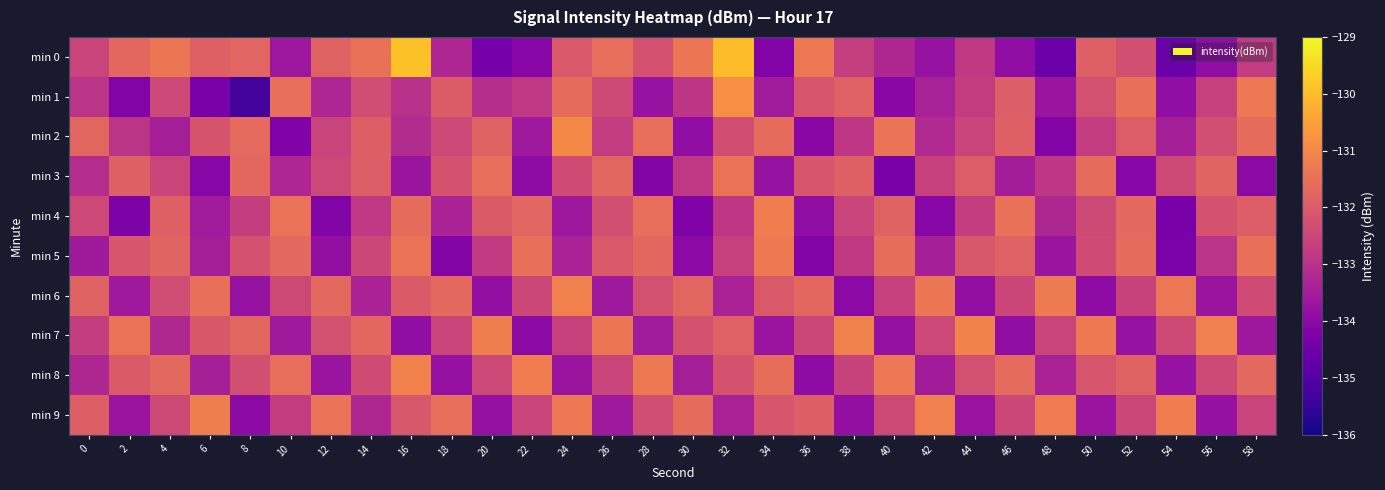

Reading left to right, list all the values displayed in this chart.

min 0: 0=-132.6	2=-131.7	4=-131.4	6=-131.9	8=-131.8	10=-133.7	12=-131.8	14=-131.5	16=-129.9	18=-133.3	20=-134.4	22=-134.1	24=-132.1	26=-131.6	28=-132.2	30=-131.4	32=-130.0	34=-134.2	36=-131.3	38=-132.7	40=-133.2	42=-133.8	44=-132.8	46=-133.9	48=-134.6	50=-131.9	52=-132.3	54=-134.6	56=-133.9	58=-132.8
min 1: 0=-132.9	2=-134.2	4=-132.5	6=-134.3	8=-135.2	10=-131.6	12=-133.3	14=-132.3	16=-133.0	18=-132.0	20=-133.1	22=-132.8	24=-131.6	26=-132.4	28=-133.8	30=-132.9	32=-130.9	34=-133.6	36=-132.2	38=-131.9	40=-134.0	42=-133.4	44=-132.7	46=-131.9	48=-133.7	50=-132.3	52=-131.5	54=-133.9	56=-132.6	58=-131.3
min 2: 0=-131.8	2=-132.9	4=-133.5	6=-132.2	8=-131.7	10=-134.2	12=-132.6	14=-131.9	16=-133.1	18=-132.4	20=-131.8	22=-133.6	24=-131.0	26=-132.7	28=-131.6	30=-133.9	32=-132.3	34=-131.6	36=-134.0	38=-132.9	40=-131.4	42=-133.2	44=-132.6	46=-131.9	48=-134.2	50=-132.7	52=-132.0	54=-133.4	56=-132.3	58=-131.6
min 3: 0=-133.1	2=-131.9	4=-132.5	6=-134.1	8=-131.7	10=-133.3	12=-132.5	14=-131.9	16=-133.7	18=-132.2	20=-131.6	22=-133.9	24=-132.4	26=-131.7	28=-134.1	30=-132.8	32=-131.5	34=-133.8	36=-132.1	38=-131.9	40=-134.3	42=-132.6	44=-132.0	46=-133.5	48=-132.9	50=-131.6	52=-134.1	54=-132.4	56=-131.8	58=-133.9
min 4: 0=-132.5	2=-134.2	4=-131.9	6=-133.6	8=-132.7	10=-131.5	12=-134.2	14=-132.8	16=-131.6	18=-133.4	20=-132.0	22=-131.8	24=-133.6	26=-132.3	28=-131.6	30=-134.2	32=-132.9	34=-131.2	36=-133.9	38=-132.6	40=-131.8	42=-134.1	44=-132.7	46=-131.5	48=-133.3	50=-132.4	52=-131.7	54=-134.3	56=-132.2	58=-132.0
min 5: 0=-133.6	2=-132.1	4=-131.8	6=-133.5	8=-132.2	10=-131.7	12=-133.8	14=-132.5	16=-131.5	18=-134.1	20=-132.8	22=-131.5	24=-133.4	26=-132.1	28=-131.7	30=-134.0	32=-132.6	34=-131.3	36=-134.2	38=-132.8	40=-131.6	42=-133.4	44=-132.1	46=-131.9	48=-133.7	50=-132.4	52=-131.6	54=-134.3	56=-133.0	58=-131.5
min 6: 0=-131.8	2=-133.6	4=-132.4	6=-131.5	8=-133.8	10=-132.4	12=-131.7	14=-133.4	16=-132.0	18=-131.7	20=-133.8	22=-132.5	24=-131.2	26=-133.6	28=-132.3	30=-131.7	32=-133.4	34=-132.1	36=-131.7	38=-134.0	40=-132.6	42=-131.4	44=-133.9	46=-132.5	48=-131.3	50=-133.9	52=-132.6	54=-131.4	56=-133.7	58=-132.4
min 7: 0=-132.7	2=-131.5	4=-133.2	6=-132.1	8=-131.7	10=-133.6	12=-132.3	14=-131.7	16=-133.9	18=-132.5	20=-131.2	22=-134.0	24=-132.6	26=-131.4	28=-133.5	30=-132.2	32=-131.9	34=-133.7	36=-132.5	38=-131.1	40=-133.8	42=-132.5	44=-131.1	46=-133.9	48=-132.5	50=-131.3	52=-133.8	54=-132.4	56=-131.2	58=-133.6
min 8: 0=-133.3	2=-132.0	4=-131.7	6=-133.4	8=-132.3	10=-131.6	12=-133.7	14=-132.4	16=-131.1	18=-133.8	20=-132.5	22=-131.2	24=-133.7	26=-132.5	28=-131.3	30=-133.5	32=-132.2	34=-131.6	36=-133.9	38=-132.6	40=-131.4	42=-133.5	44=-132.3	46=-131.6	48=-133.4	50=-132.2	52=-131.8	54=-133.8	56=-132.4	58=-131.7
min 9: 0=-131.9	2=-133.7	4=-132.4	6=-131.2	8=-134.0	10=-132.7	12=-131.5	14=-133.2	16=-132.1	18=-131.6	20=-133.8	22=-132.6	24=-131.3	26=-133.6	28=-132.4	30=-131.6	32=-133.4	34=-132.1	36=-131.9	38=-133.9	40=-132.4	42=-131.2	44=-133.7	46=-132.5	48=-131.3	50=-133.7	52=-132.5	54=-131.2	56=-133.8	58=-132.6